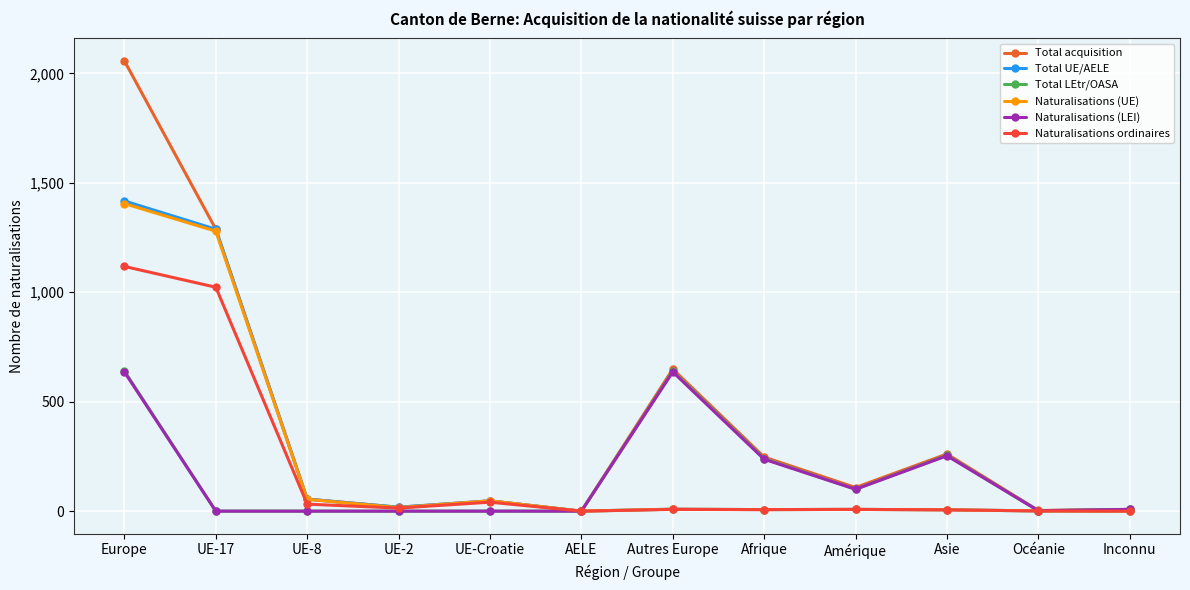

Does the chart display data point markers on the line(s)?

Yes